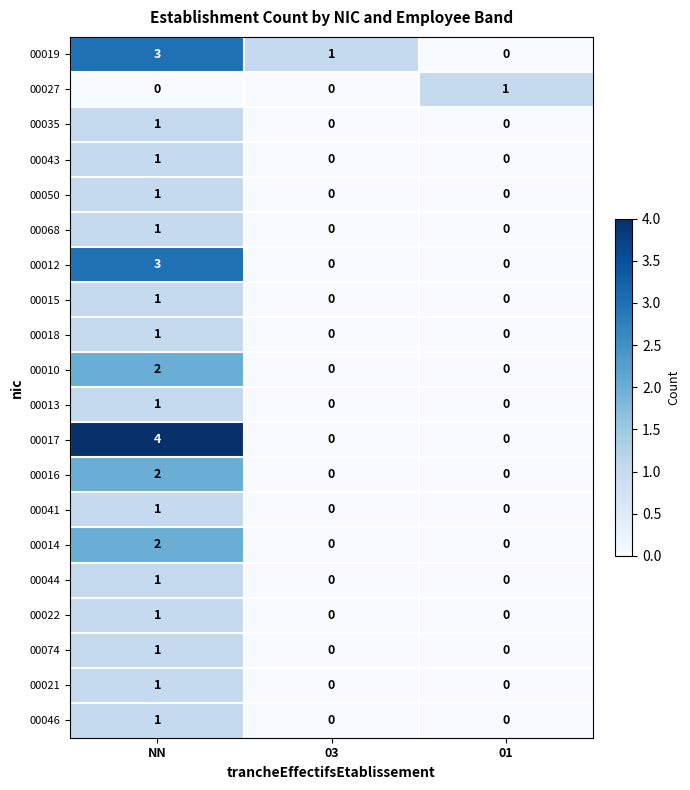

How many distinct data groups are displayed?

20